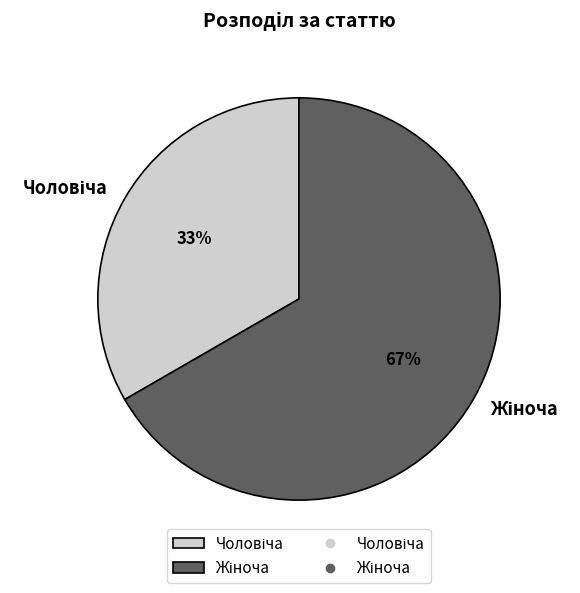

To the nearest percent, what is the average slice percentage?

50%